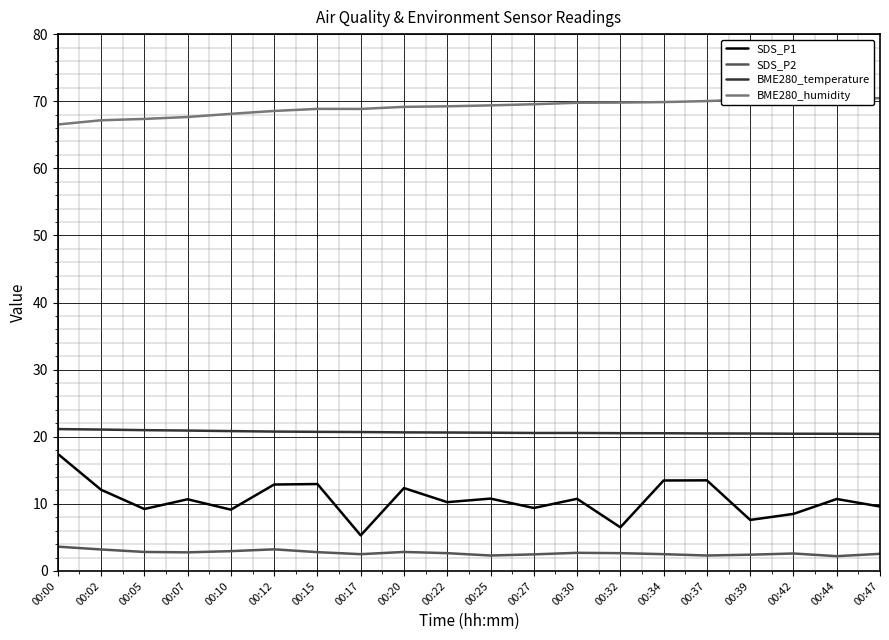

Which series has the widest spread of values?

SDS_P1